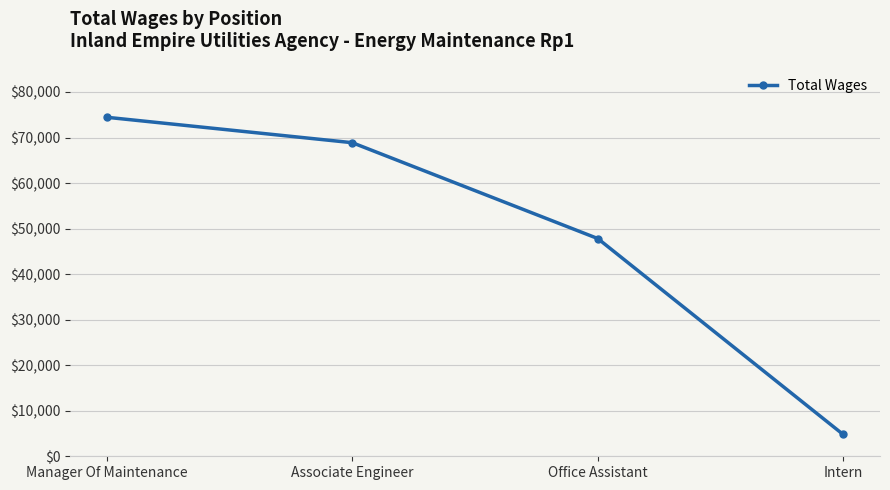

True or false: the data has more than 1 interior local peaks.

False